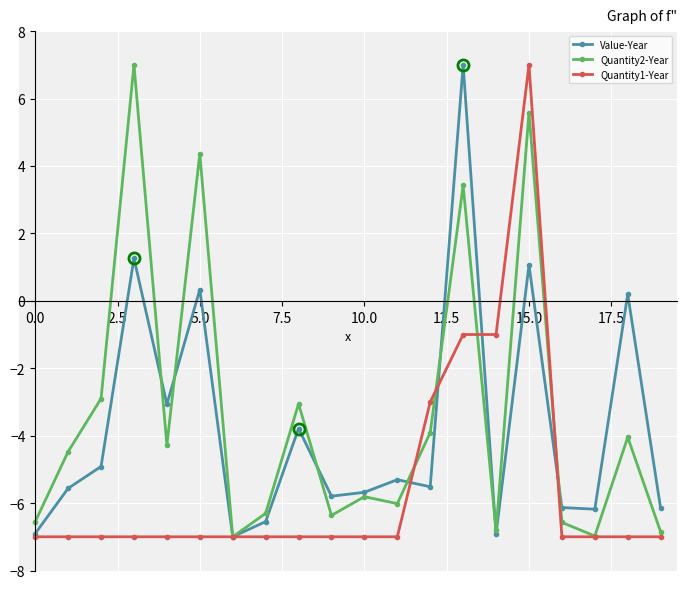

How many categories are shown in the chart?

20